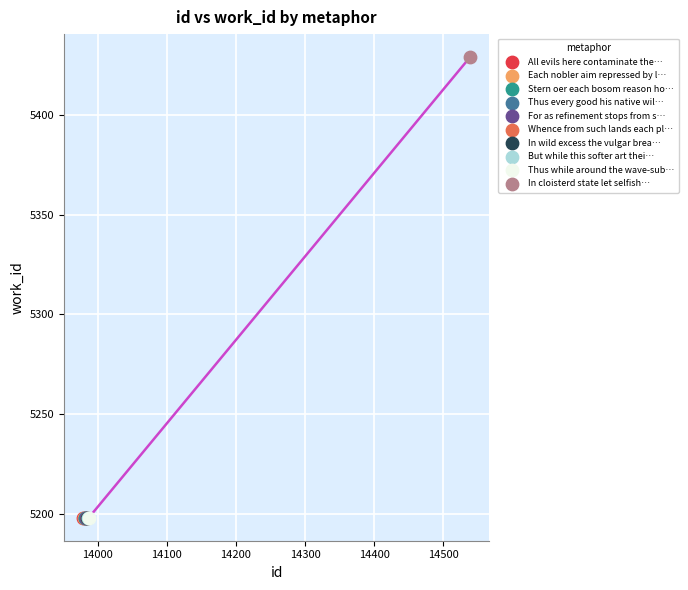

What are all the series names shown in the legend?

All evils here contaminate the…, Each nobler aim repressed by l…, Stern oer each bosom reason ho…, Thus every good his native wil…, For as refinement stops from s…, Whence from such lands each pl…, In wild excess the vulgar brea…, But while this softer art thei…, Thus while around the wave-sub…, In cloisterd state let selfish…